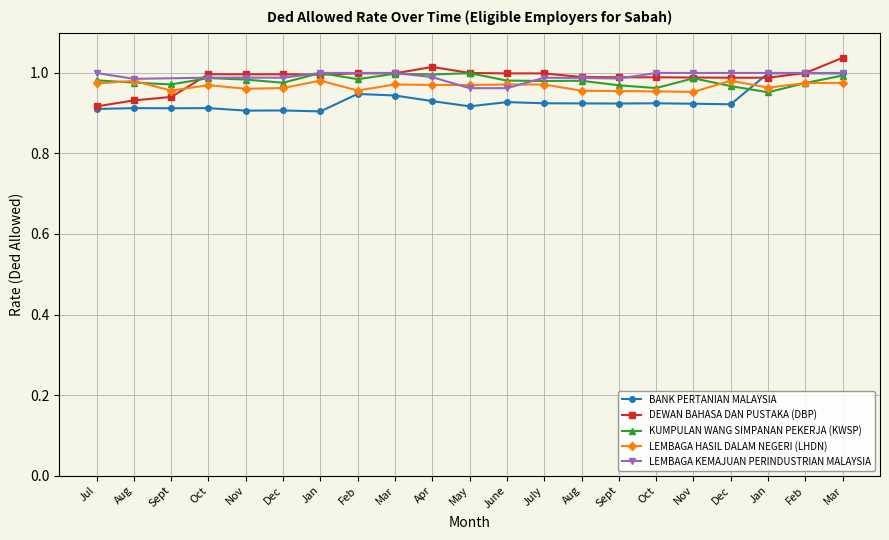

Which category has the lowest value in the KUMPULAN WANG SIMPANAN PEKERJA (KWSP) series?

Jan